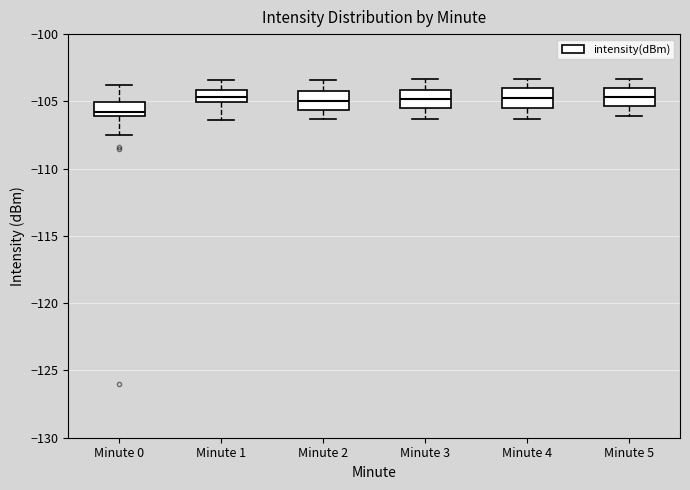

Reading left to right, transcribe this box plot: for each box, give where its median line is, the range the box spans, and where its two whiskers end, as read against the y-axis. The values are not printed on the chart, so give them approximately, as read against the axis.

Minute 0: median -106.0 (just above the box's lower edge), box -106.0 to -105.0, whiskers -107.5 to -104.0
Minute 1: median -104.5, box -105.0 to -104.0, whiskers -106.5 to -103.5
Minute 2: median -105.0, box -105.5 to -104.0, whiskers -106.5 to -103.5
Minute 3: median -105.0, box -105.5 to -104.0, whiskers -106.5 to -103.5
Minute 4: median -104.5, box -105.5 to -104.0, whiskers -106.5 to -103.5
Minute 5: median -104.5, box -105.5 to -104.0, whiskers -106.0 to -103.5